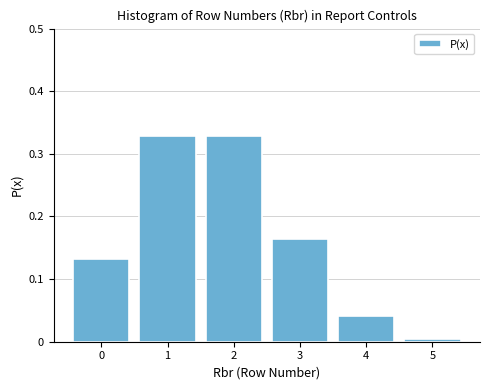

What is the change in value from 0 to 2?

+0.2